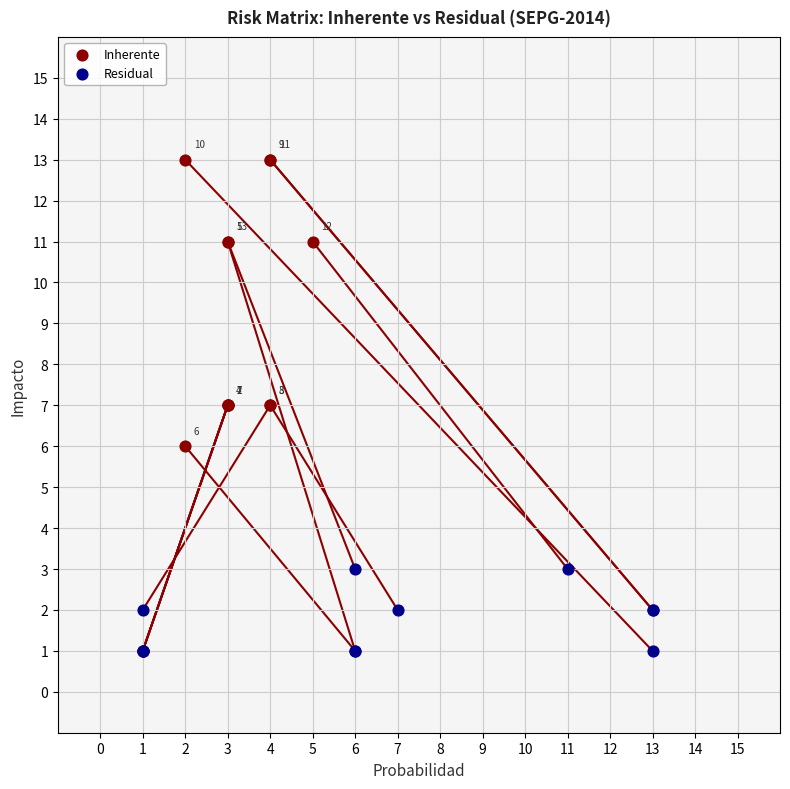

Which series has the widest spread of Y values?

Inherente